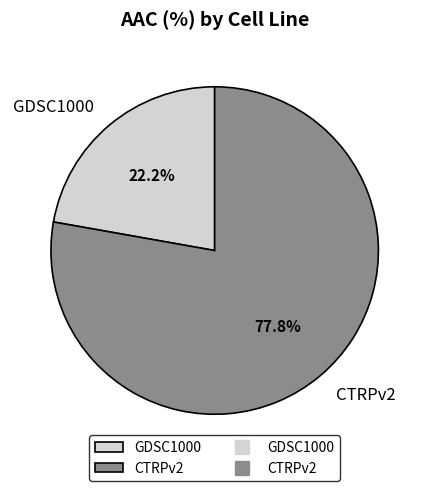

Which has a higher value, CTRPv2 or GDSC1000?

CTRPv2